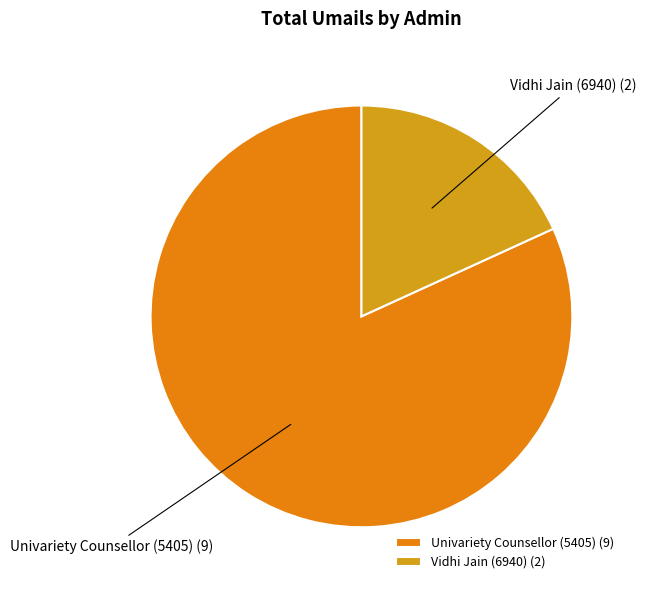

Which slice is the largest?

Univariety Counsellor (5405)